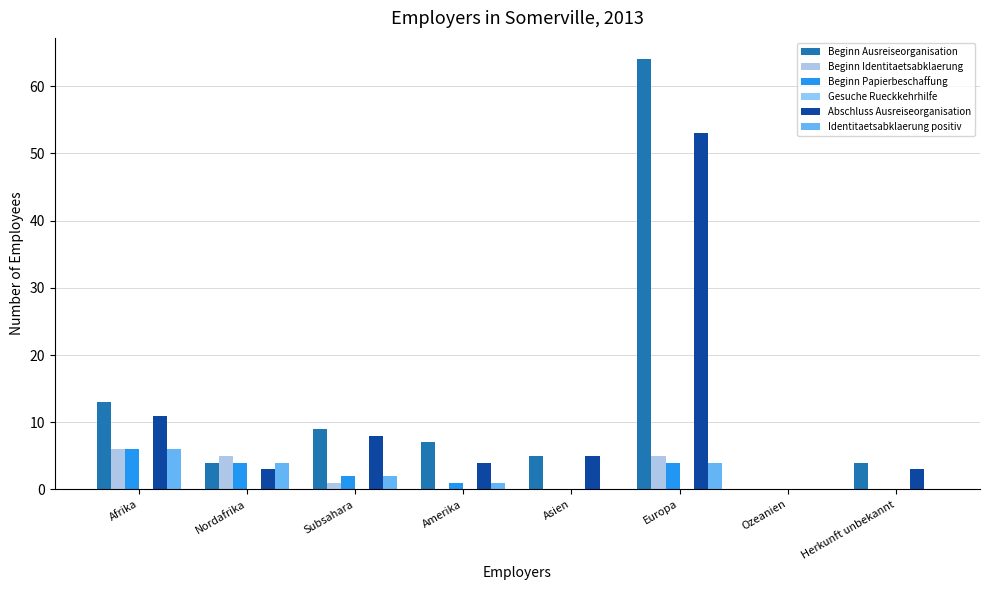

What is the label of the 4th bar from the right?

Asien